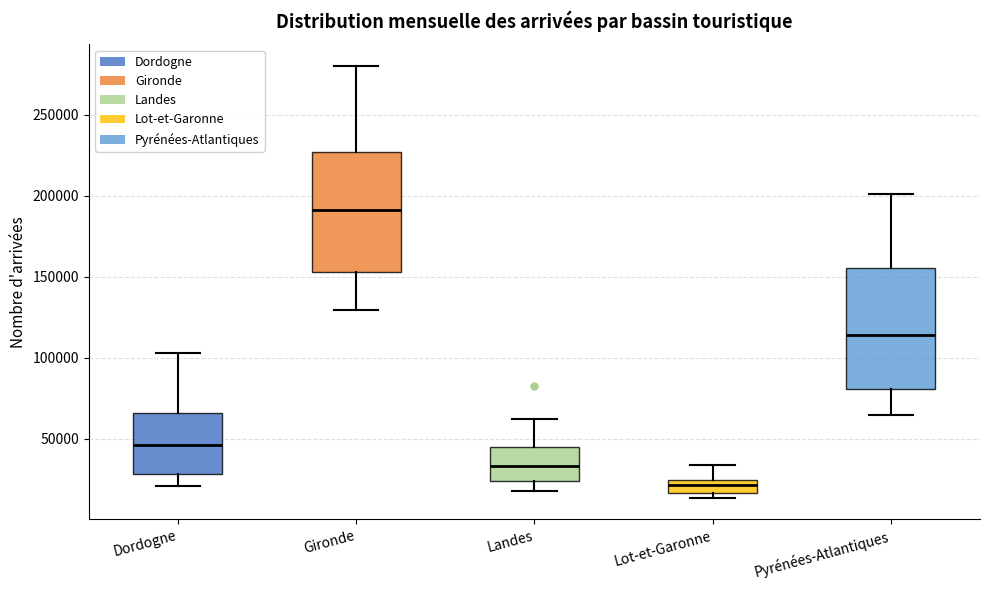

Which box's median line is the highest?

Gironde